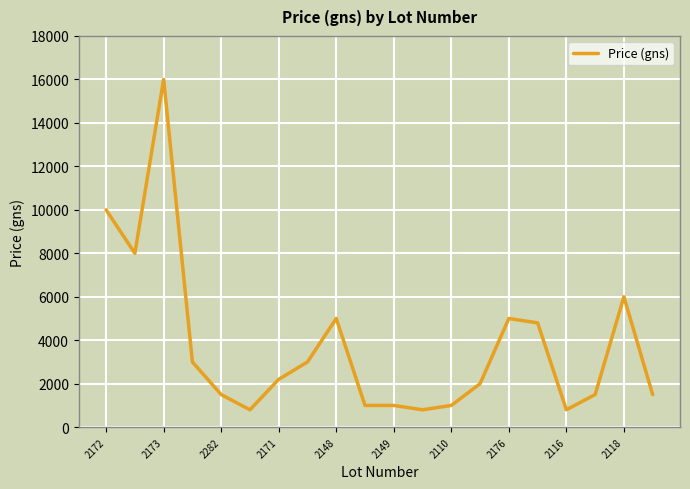

What is the smallest value displayed?

800